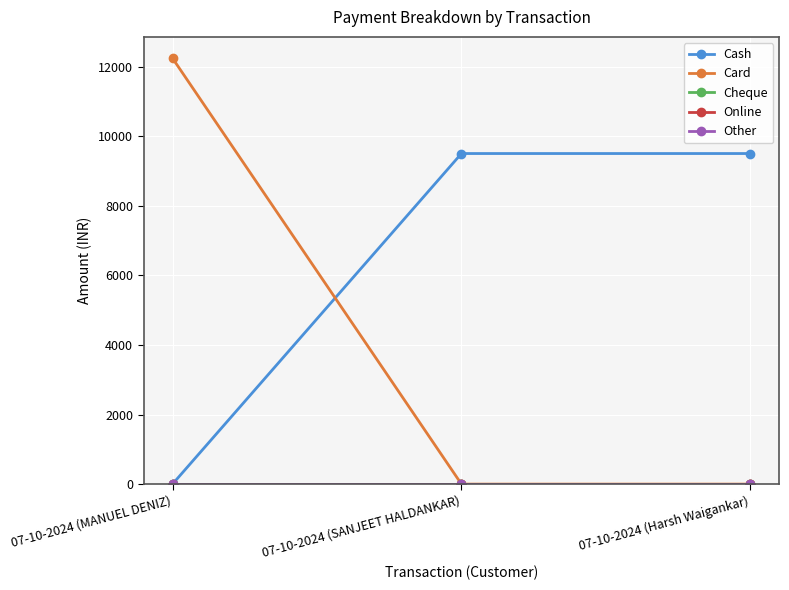

Reading right to left, list all the values displayed in this chart.

Cash: 07-10-2024 (Harsh Waigankar)=9500	07-10-2024 (SANJEET HALDANKAR)=9500	07-10-2024 (MANUEL DENIZ)=0
Card: 07-10-2024 (Harsh Waigankar)=0	07-10-2024 (SANJEET HALDANKAR)=0	07-10-2024 (MANUEL DENIZ)=12240
Cheque: 07-10-2024 (Harsh Waigankar)=0	07-10-2024 (SANJEET HALDANKAR)=0	07-10-2024 (MANUEL DENIZ)=0
Online: 07-10-2024 (Harsh Waigankar)=0	07-10-2024 (SANJEET HALDANKAR)=0	07-10-2024 (MANUEL DENIZ)=0
Other: 07-10-2024 (Harsh Waigankar)=0	07-10-2024 (SANJEET HALDANKAR)=0	07-10-2024 (MANUEL DENIZ)=0